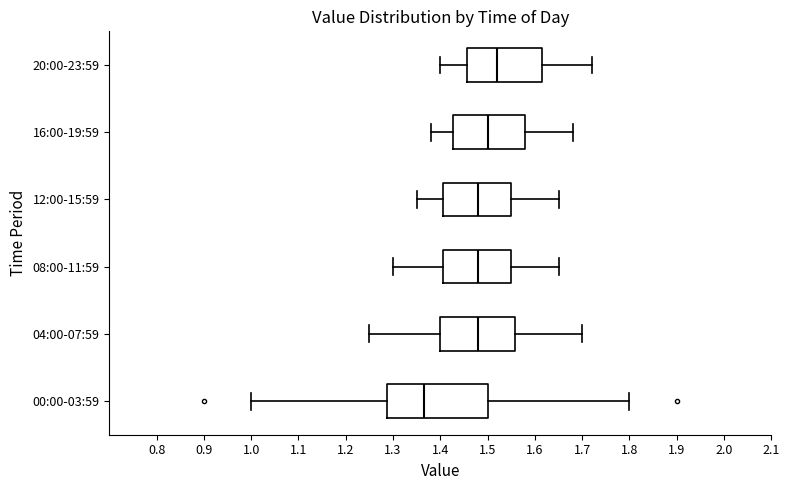

Which box has the furthest to the right median line?

20:00-23:59